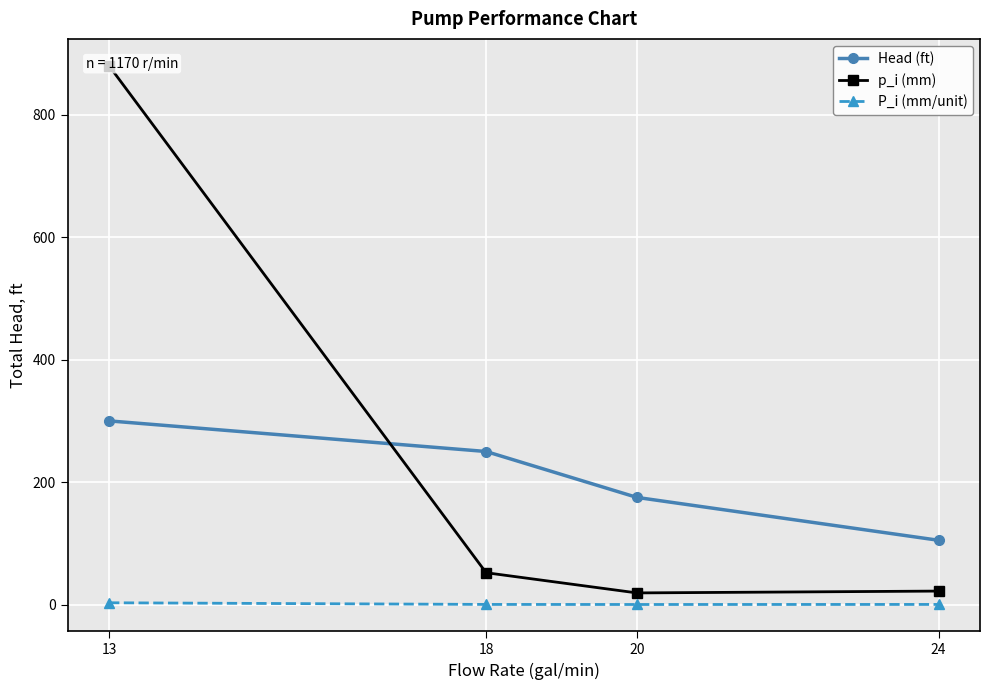

What value does the p_i (mm) series have at 18?

52.0